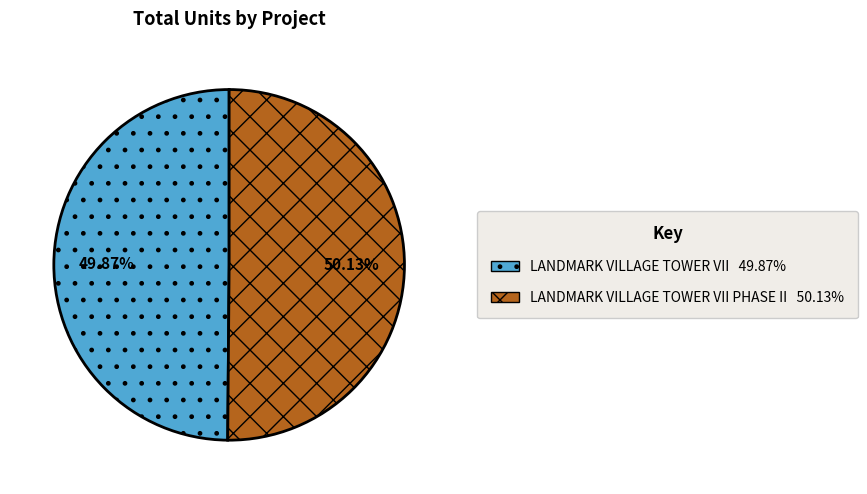

Is there a majority slice in this chart?

Yes